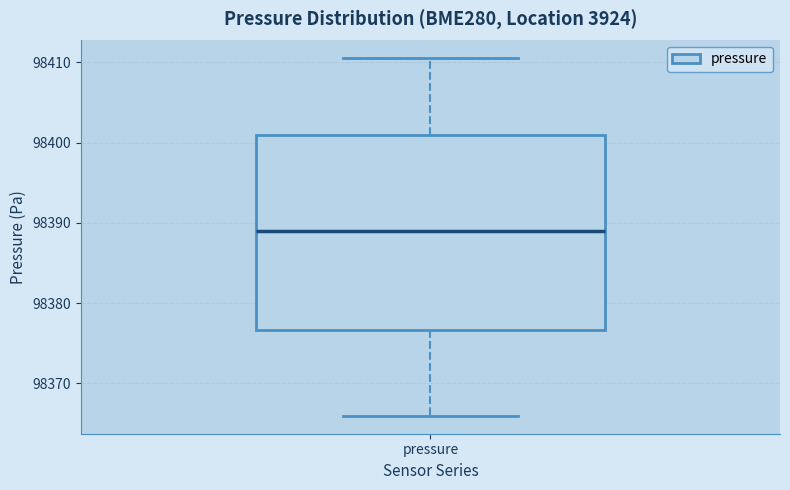

Transcribe this box plot: give where the median line is, the range the box spans, and where the two whiskers end, as read against the y-axis. The values are not printed on the chart, so give them approximately, as read against the axis.

median 98389, box 98377 to 98401, whiskers 98366 to 98411